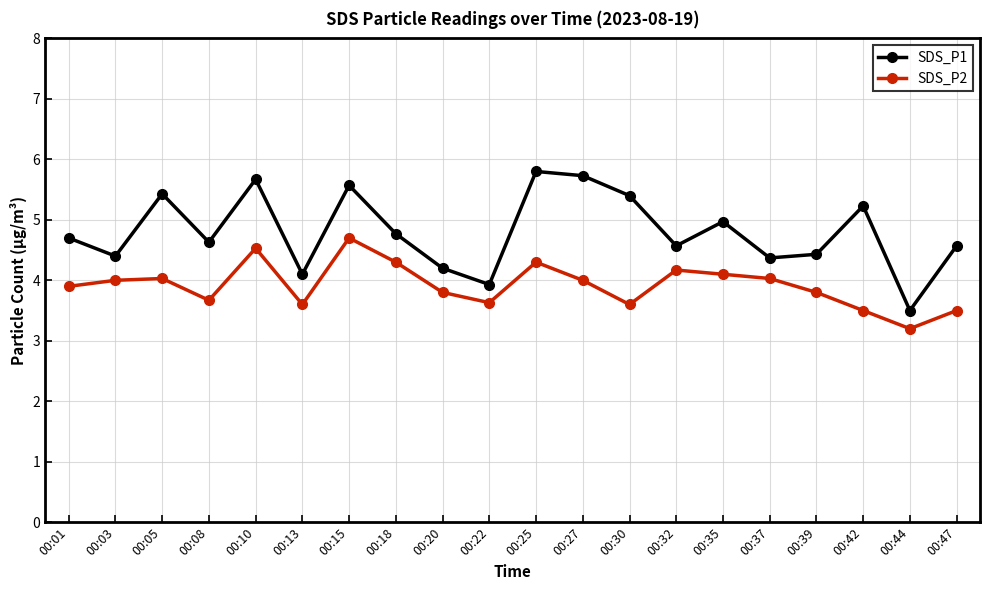

What is the spread (max minus min) of values at 00:35?

0.9